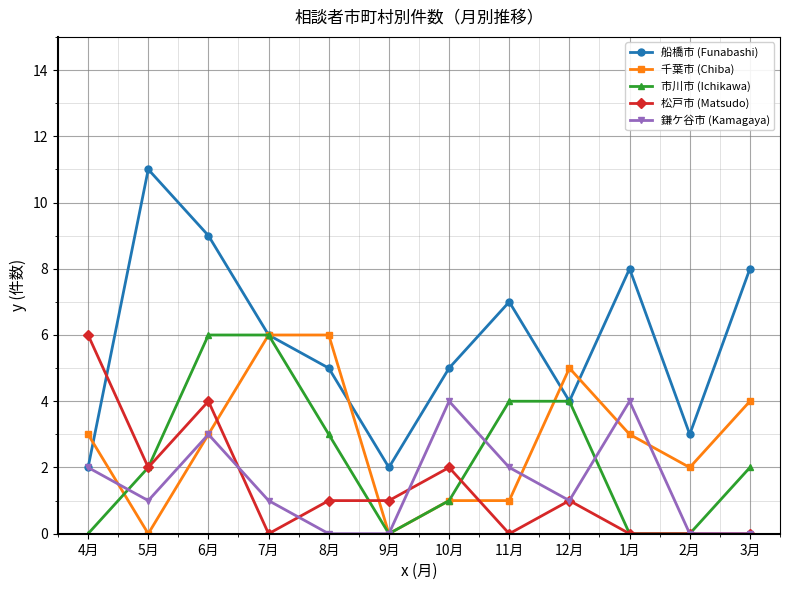

Where does the 船橋市 (Funabashi) series first go above 6?

5月